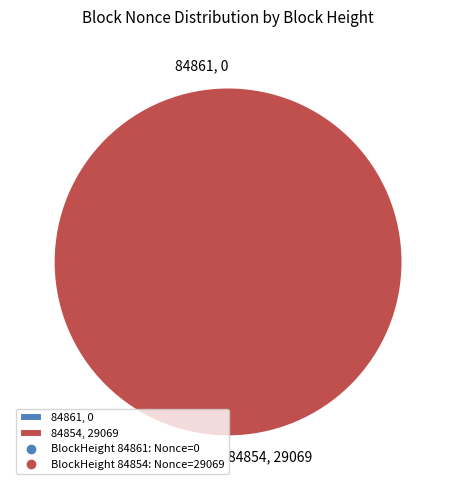

How many segments does this pie chart have?

2